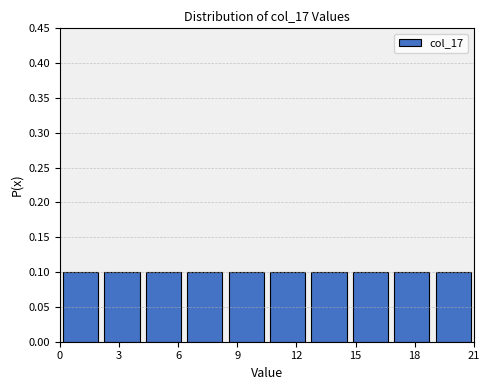

Reading left to right, transcribe this chart: for each bar, give the range it covers on the x-axis and its height. Neither the bar edges nor the heights are printed on the chart, so give them approximately, as read against the axes.

0.0 to 2.1: 0.1
2.1 to 4.2: 0.1
4.2 to 6.3: 0.1
6.3 to 8.4: 0.1
8.4 to 10.5: 0.1
10.5 to 12.6: 0.1
12.6 to 14.7: 0.1
14.7 to 16.8: 0.1
16.8 to 18.9: 0.1
18.9 to 21.0: 0.1